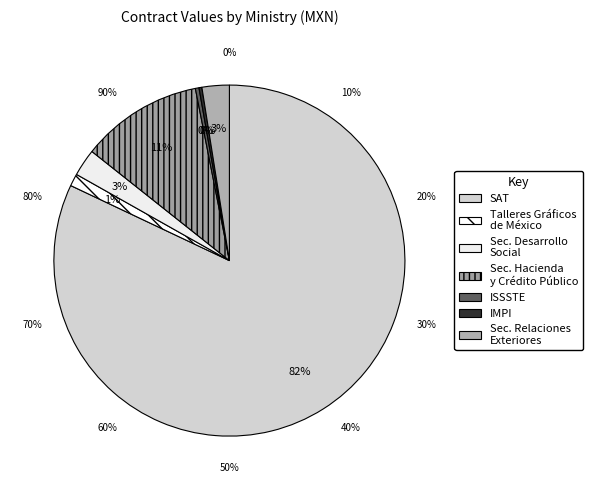

Which has a higher value, TALLERES GRÁFICOS DE MÉXICO or SECRETARÍA DE DESARROLLO SOCIAL?

SECRETARÍA DE DESARROLLO SOCIAL